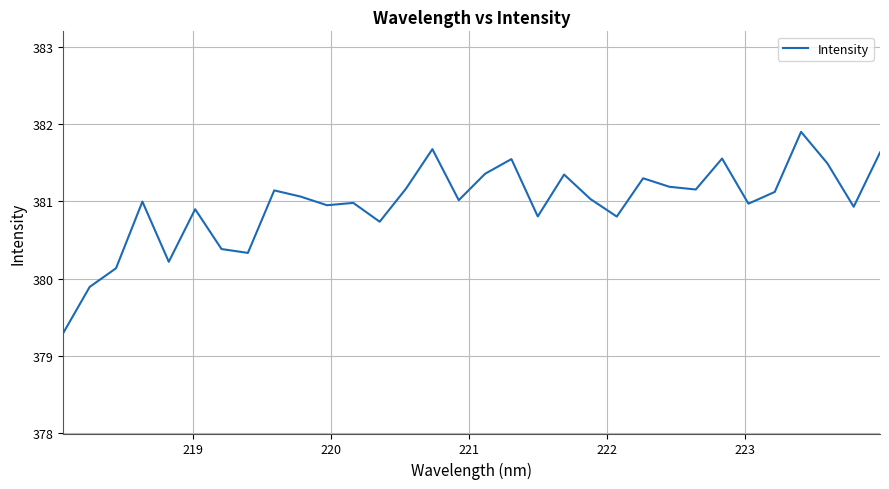

What is the greatest value displayed?

381.9